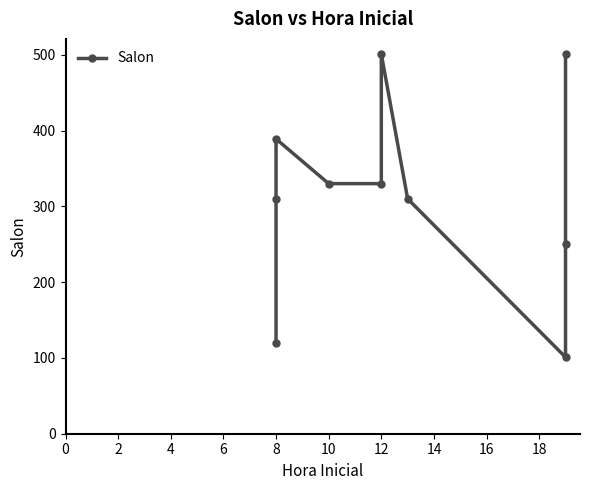

Between 14 and 2, which is larger?

2